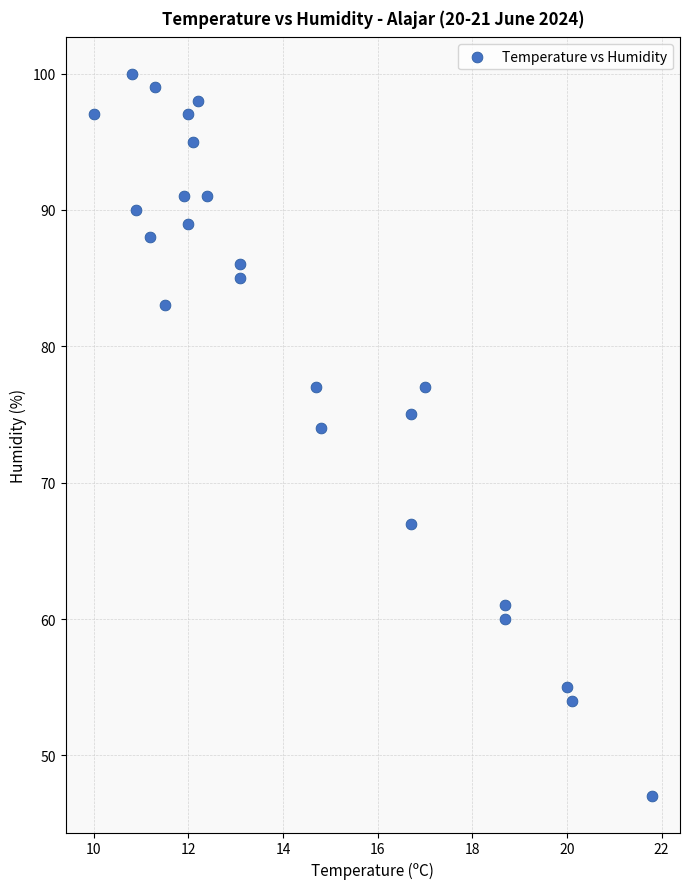

What Y value in the scatter plot is closest to 73?

74